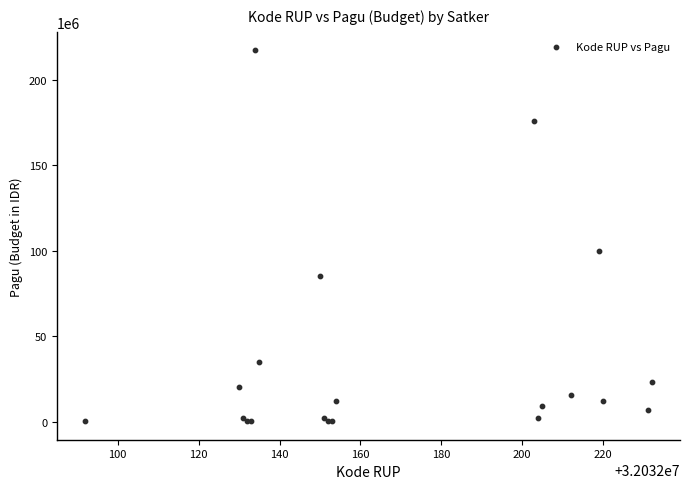

What Y value in the scatter plot is closest to 108800000?

99958000